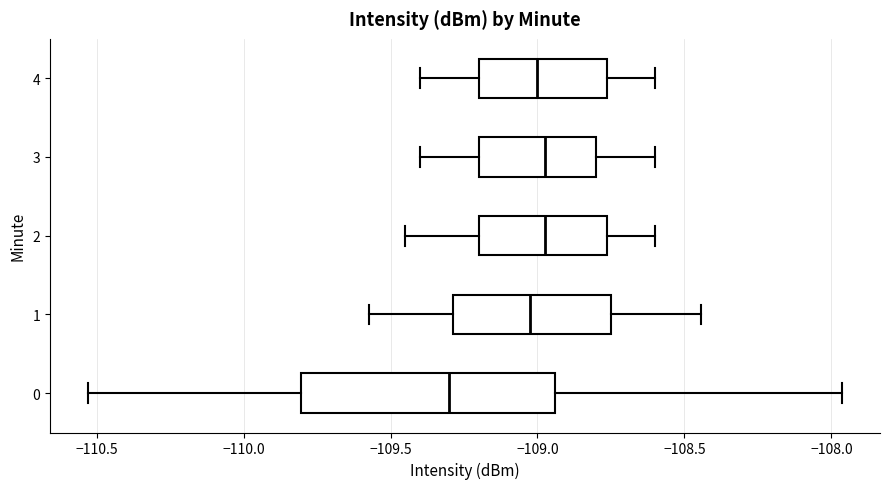

Reading bottom to top, transcribe this box plot: for each box, give where its median line is, the range the box spans, and where its two whiskers end, as read against the x-axis. The values are not printed on the chart, so give them approximately, as read against the axis.

0: median -109.30, box -109.80 to -108.95, whiskers -110.55 to -107.95
1: median -109.00, box -109.30 to -108.75, whiskers -109.55 to -108.45
2: median -108.95, box -109.20 to -108.75, whiskers -109.45 to -108.60
3: median -108.95, box -109.20 to -108.80, whiskers -109.40 to -108.60
4: median -109.00, box -109.20 to -108.75, whiskers -109.40 to -108.60